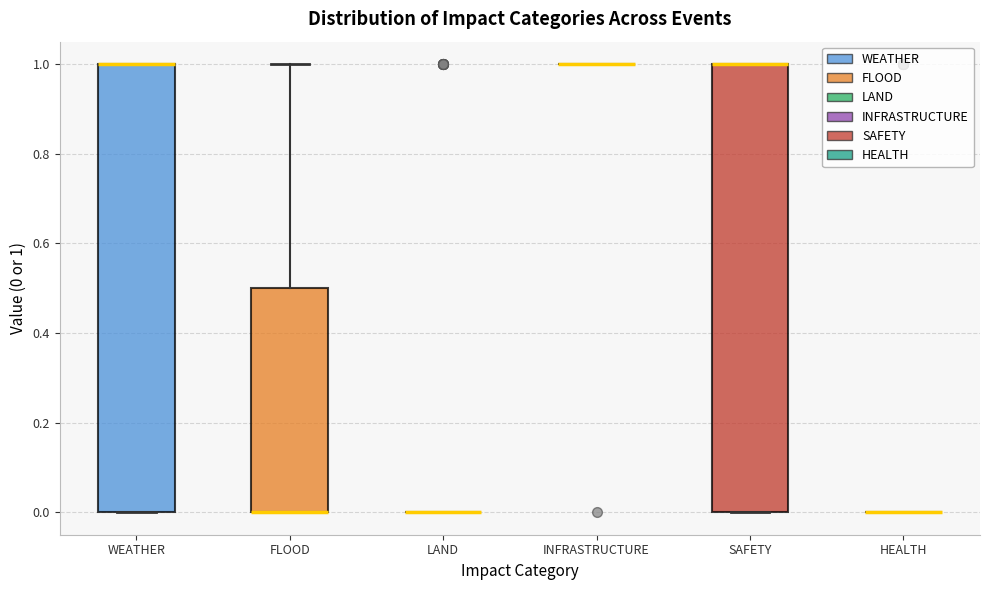

Reading left to right, transcribe this box plot: for each box, give where its median line is, the range the box spans, and where its two whiskers end, as read against the y-axis. The values are not printed on the chart, so give them approximately, as read against the axis.

WEATHER: median 1.0 (drawn on the box's upper edge), box 0.0 to 1.0, whiskers 0.0 to 1.0
FLOOD: median 0.0 (drawn on the box's lower edge), box 0.0 to 0.5, whiskers 0.0 to 1.0
LAND: box collapsed to a line at 0.0, whiskers 0.0 to 0.0
INFRASTRUCTURE: box collapsed to a line at 1.0, whiskers 1.0 to 1.0
SAFETY: median 1.0 (drawn on the box's upper edge), box 0.0 to 1.0, whiskers 0.0 to 1.0
HEALTH: box collapsed to a line at 0.0, whiskers 0.0 to 0.0